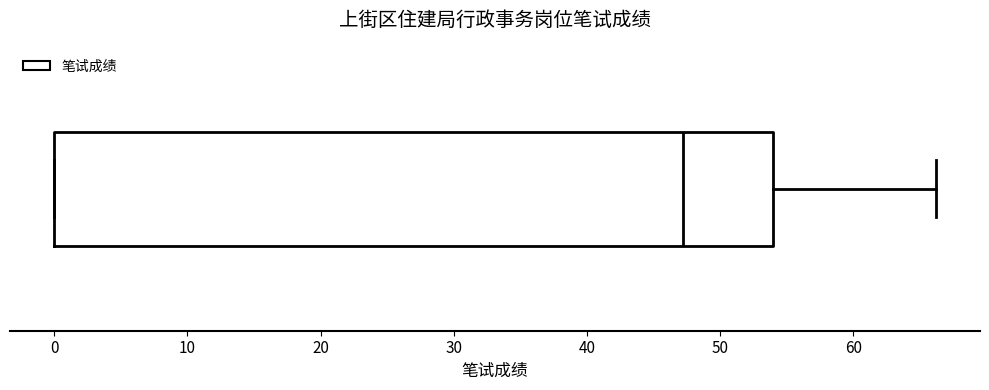

Transcribe this box plot: give where the median line is, the range the box spans, and where the two whiskers end, as read against the x-axis. The values are not printed on the chart, so give them approximately, as read against the axis.

median 47, box 0 to 54, whiskers 0 to 66